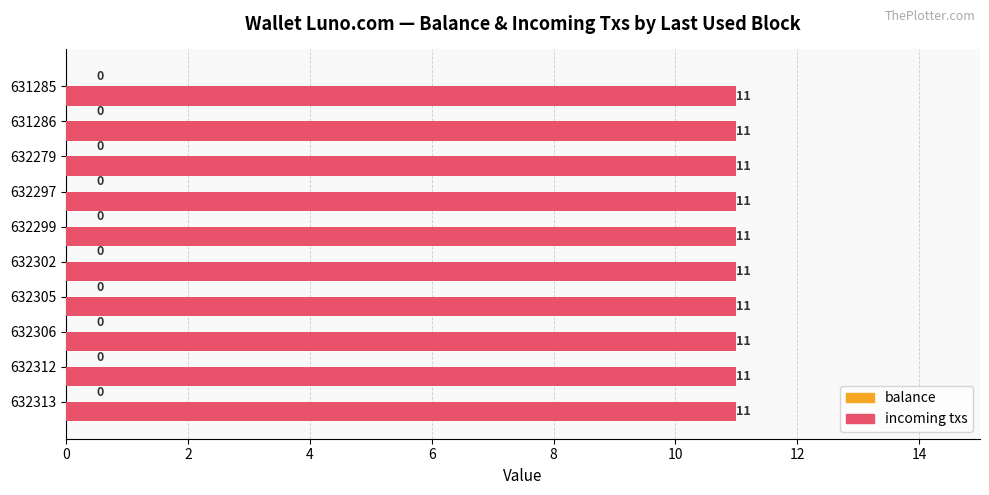

What value does the Incoming txs series have at 632305?

11